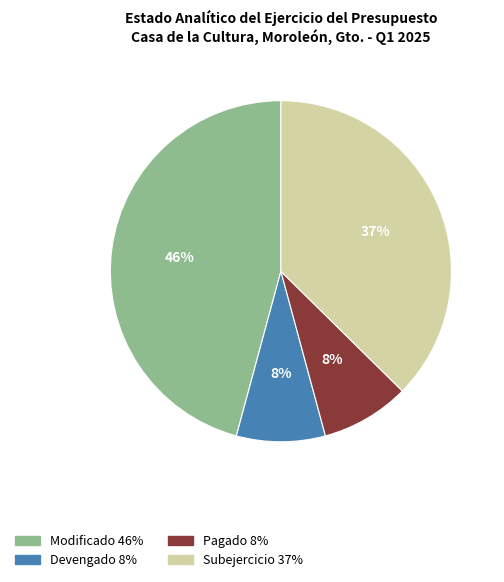

Is it true that Devengado is 8% of the pie?

True